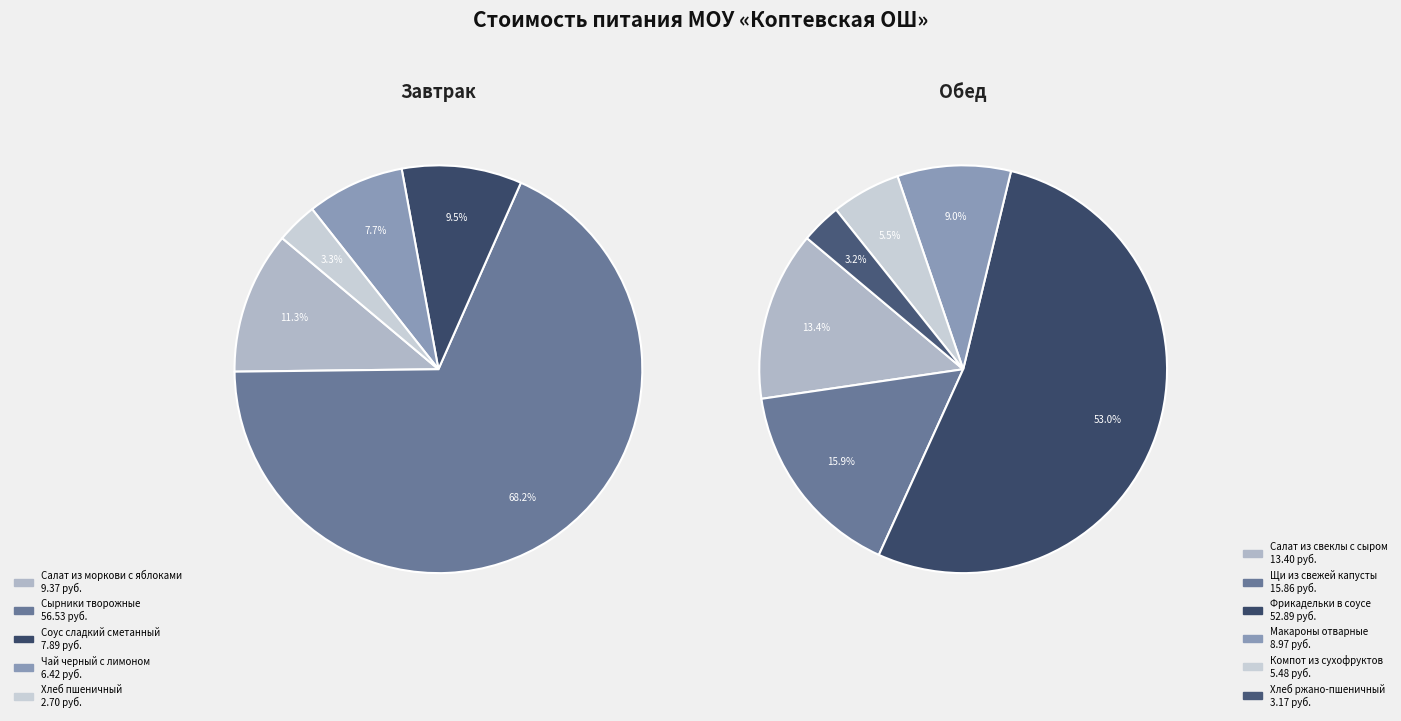

To the nearest percent, what percentage of the pie is Завтрак?

45%